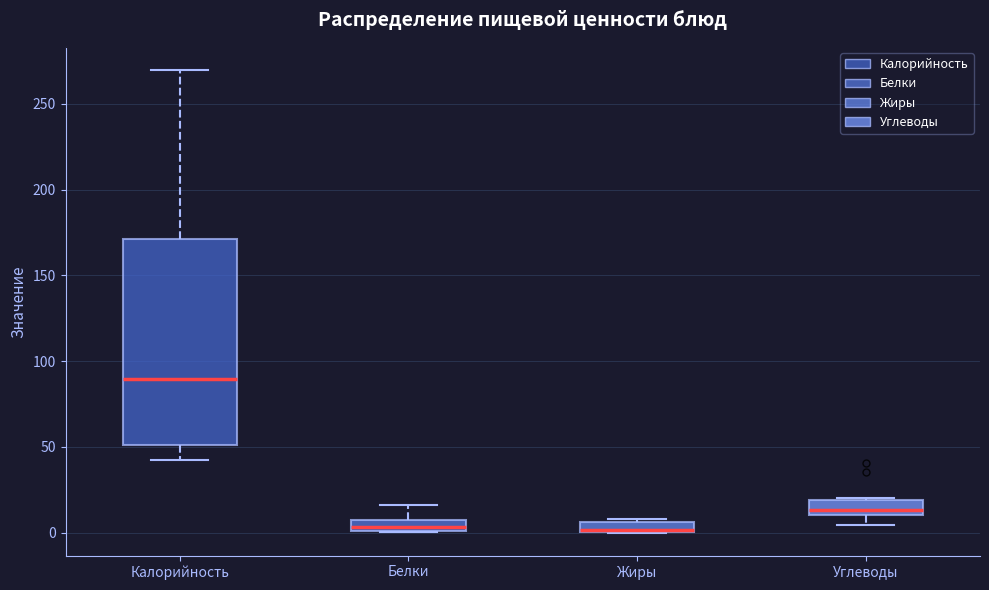

Where is the upper edge of the box for Белки on the y-axis? The values are not printed on the chart, so give them approximately, as read against the axis.

10